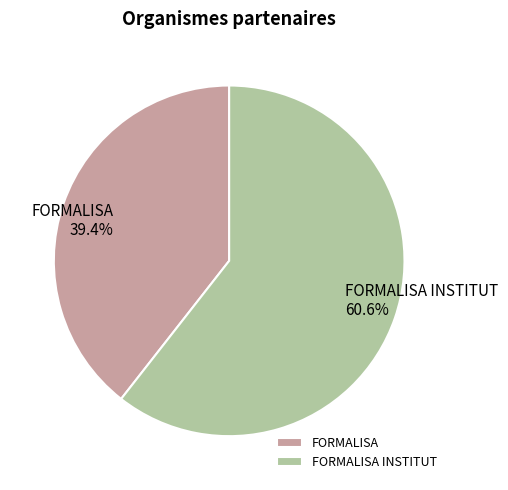

Count the number of slices in the pie.

2